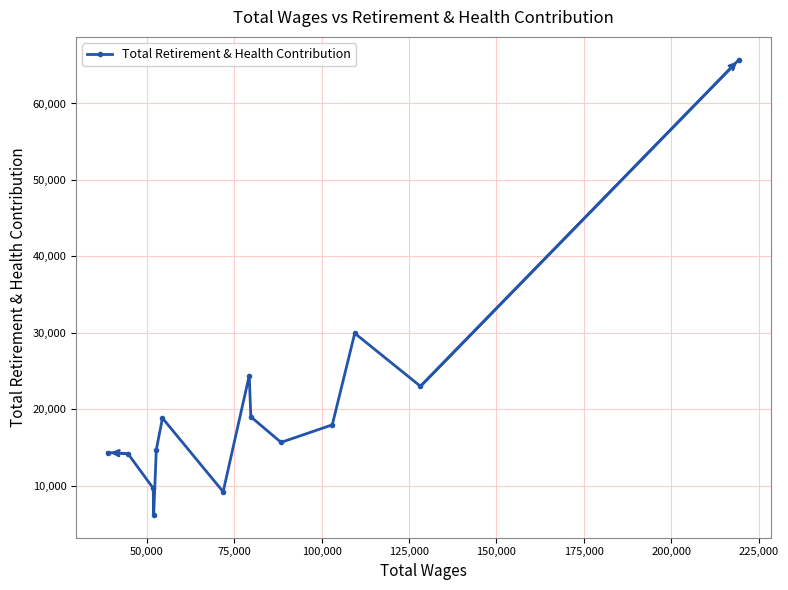

How many data points does each series have?

14